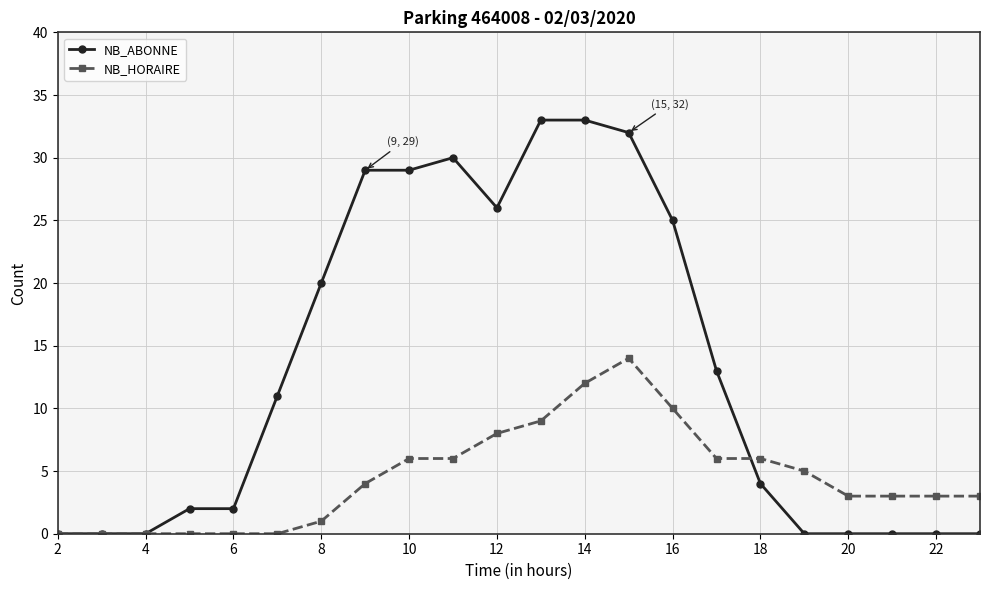

What is the maximum value shown in the chart?

33